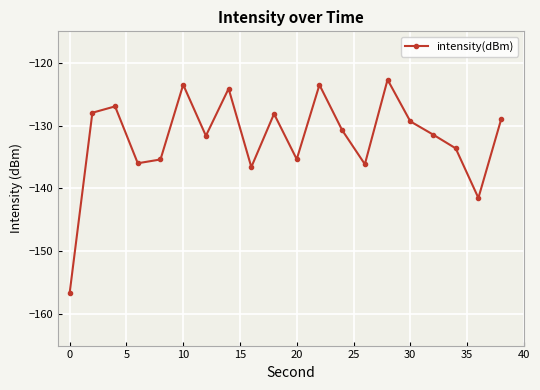

What is the difference between the maximum and second lowest values?

18.8